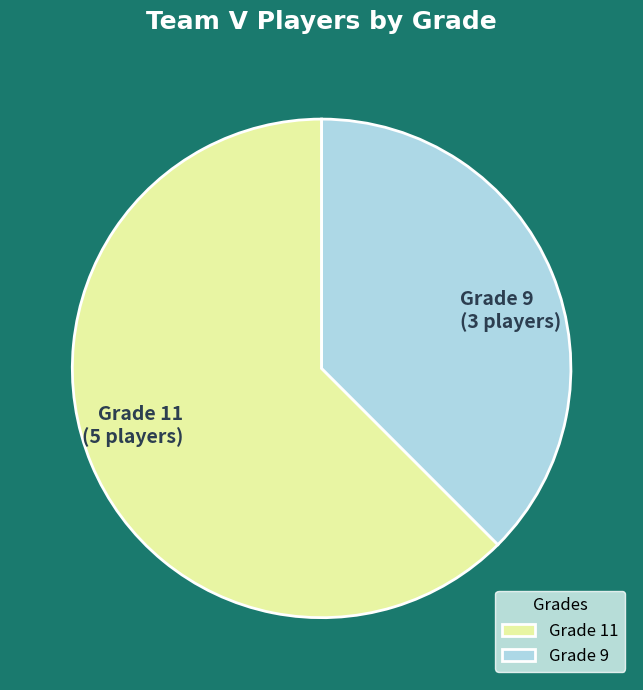

What is the smallest slice in the pie chart?

Grade 9